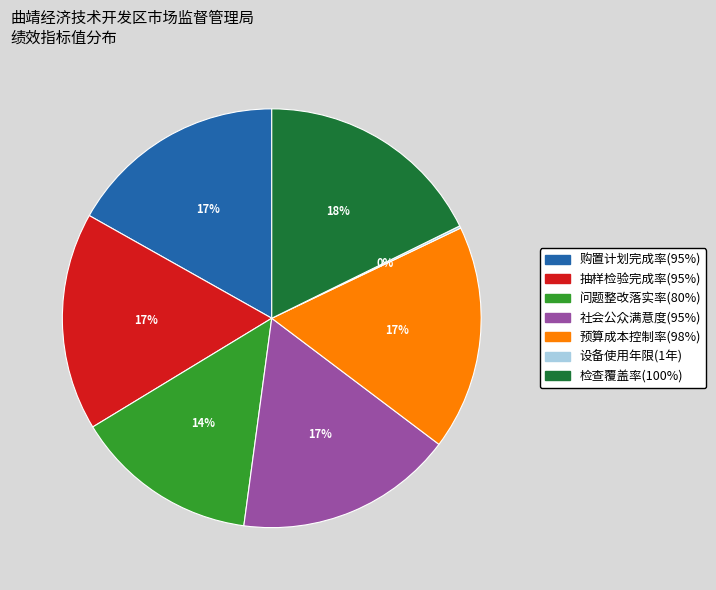

To the nearest percent, what is the difference between the largest and smallest slice percentages?

18%